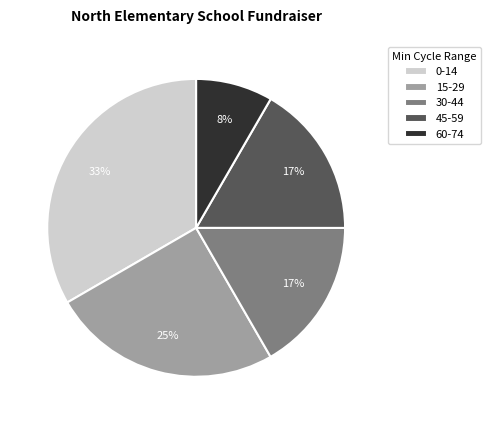

What is the largest slice in the pie chart?

0-14